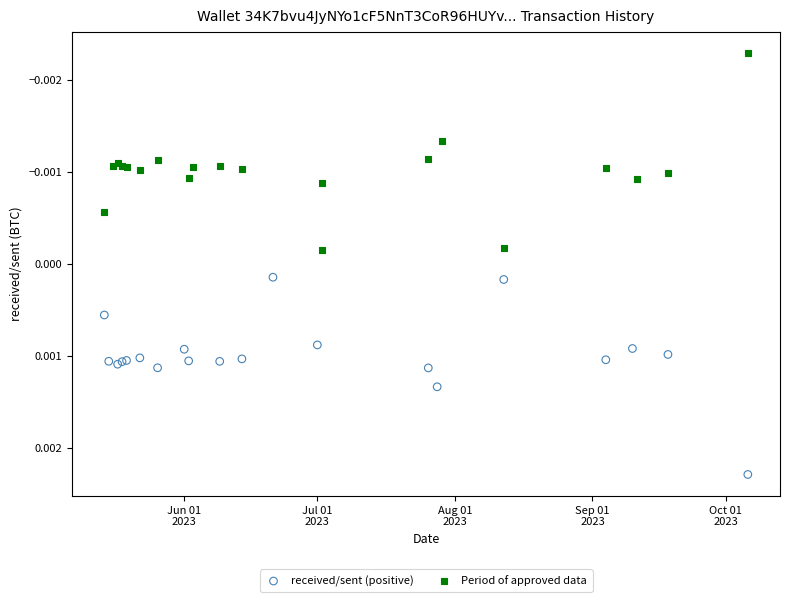

Which series contains the lowest Y value?

Period of approved data